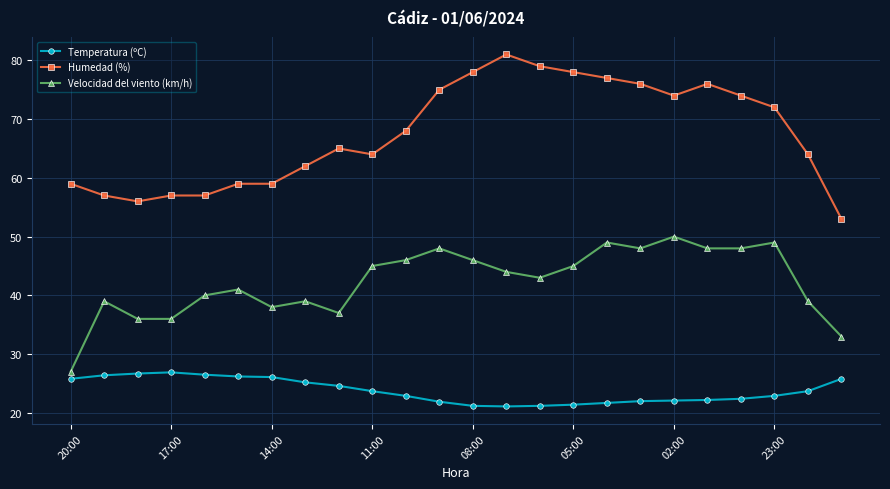

True or false: Temperatura (ºC) and Humedad (%) intersect in this chart.

False